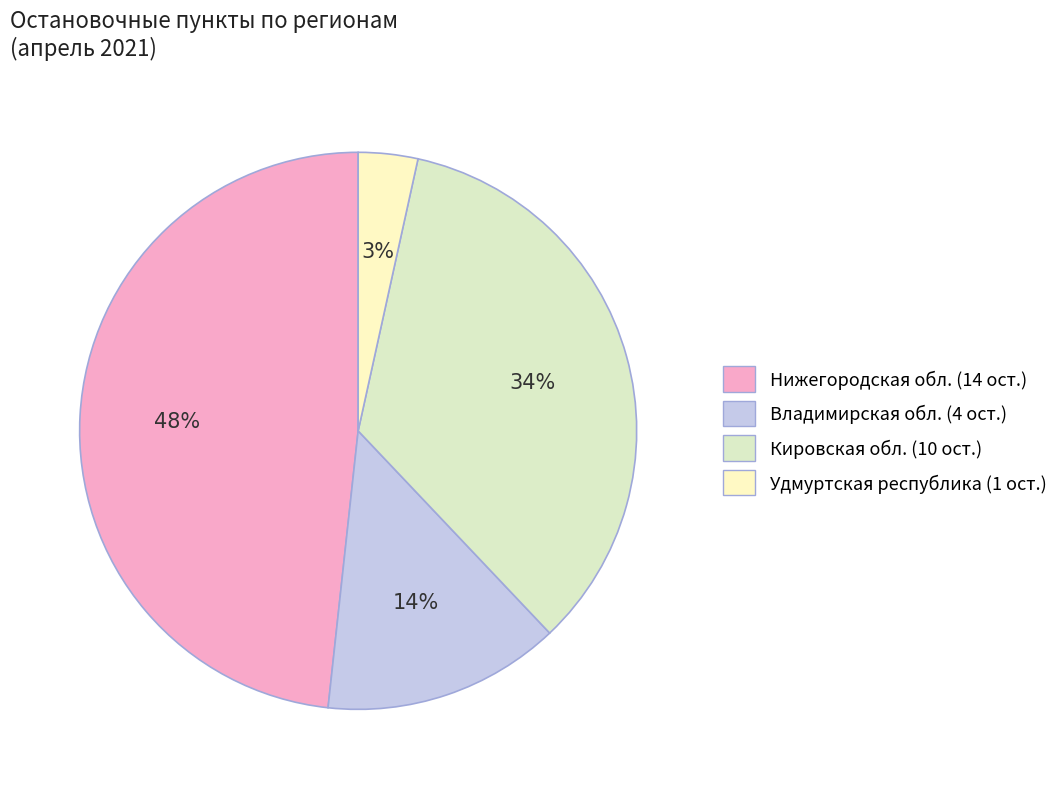

Is there any slice that represents more than half of the pie?

No